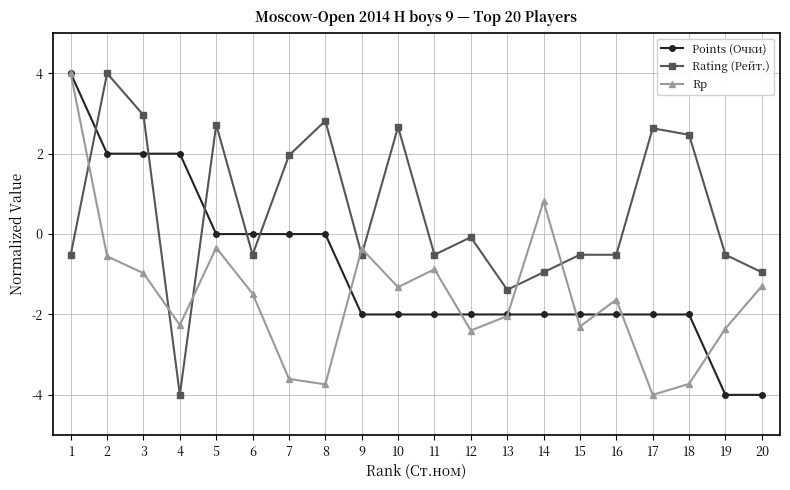

Is this an area chart (filled region under the line)?

No